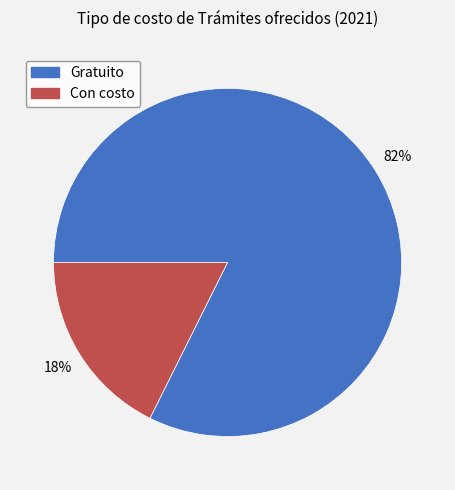

What is the largest slice in the pie chart?

Gratuito